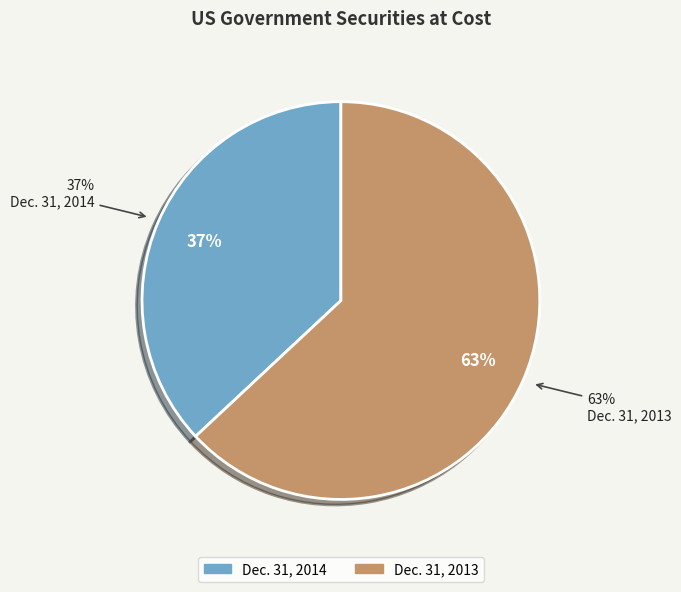

What percentage is NOT represented by Dec. 31, 2013?

37.0%